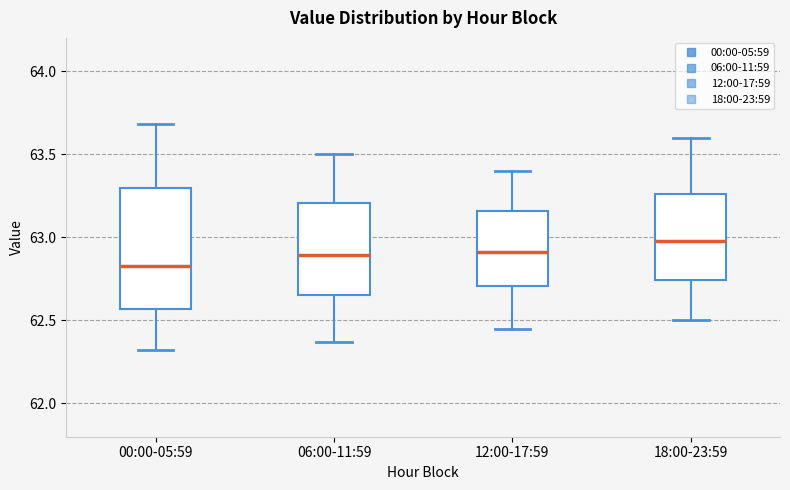

Where is the upper edge of the box for 00:00-05:59 on the y-axis? The values are not printed on the chart, so give them approximately, as read against the axis.

63.30